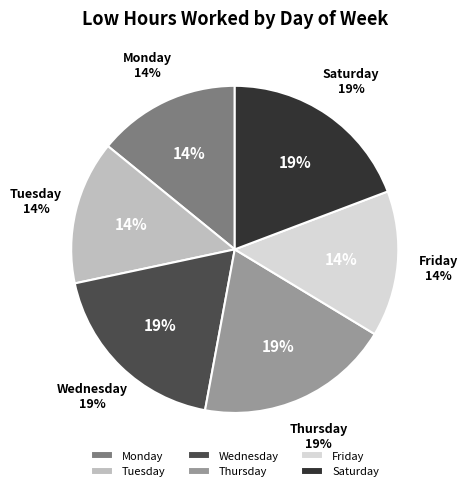

The Thu slice represents 18% of the pie. True or false?

False